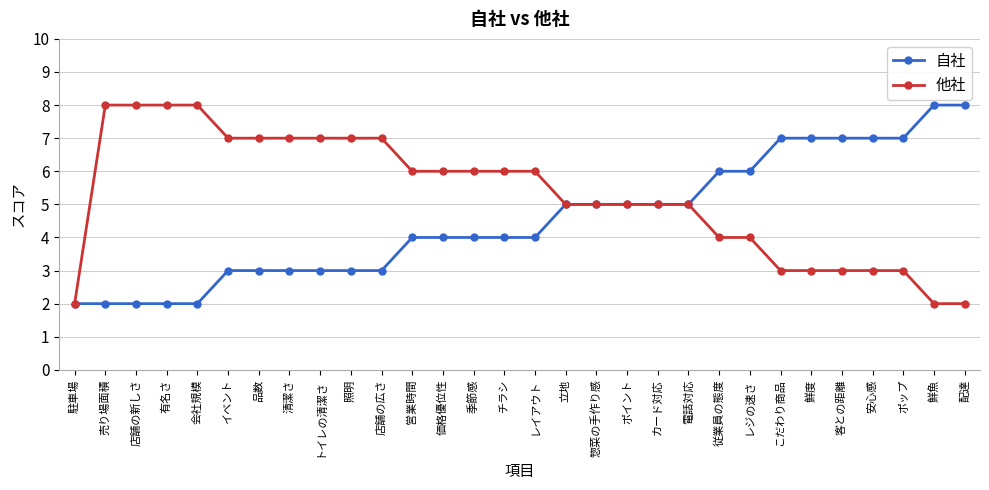

How many 他社 values are between 3 and 7?

23